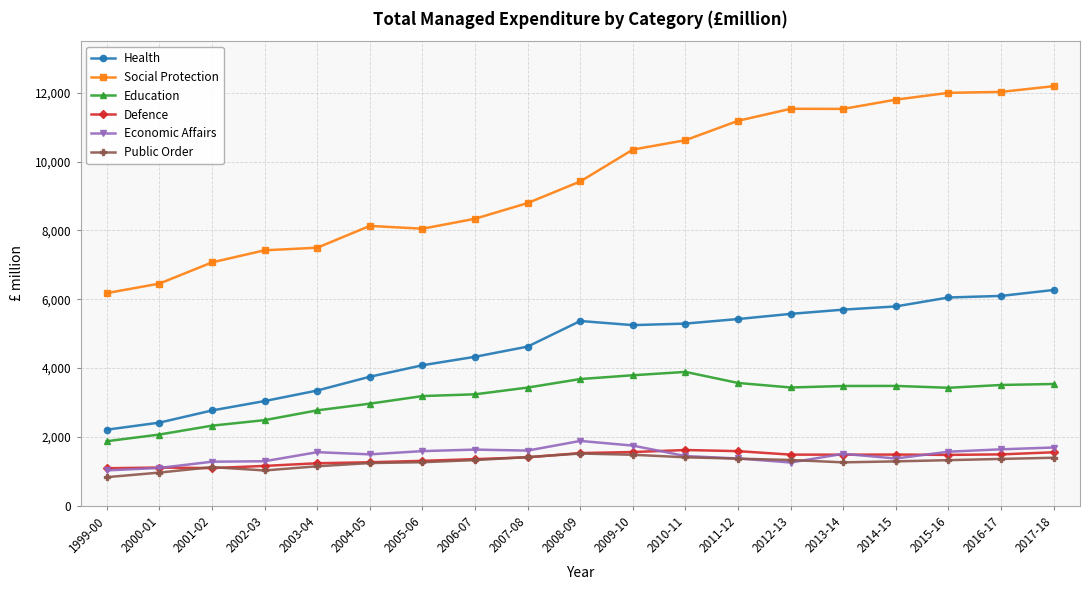

What is the sum of the Social Protection values at 2005-06 and 2004-05?

16180